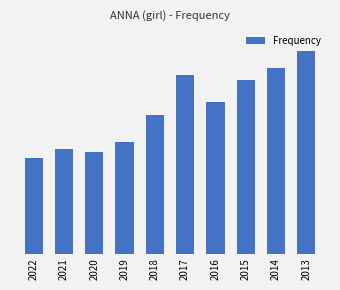

Are the bars horizontal?

No